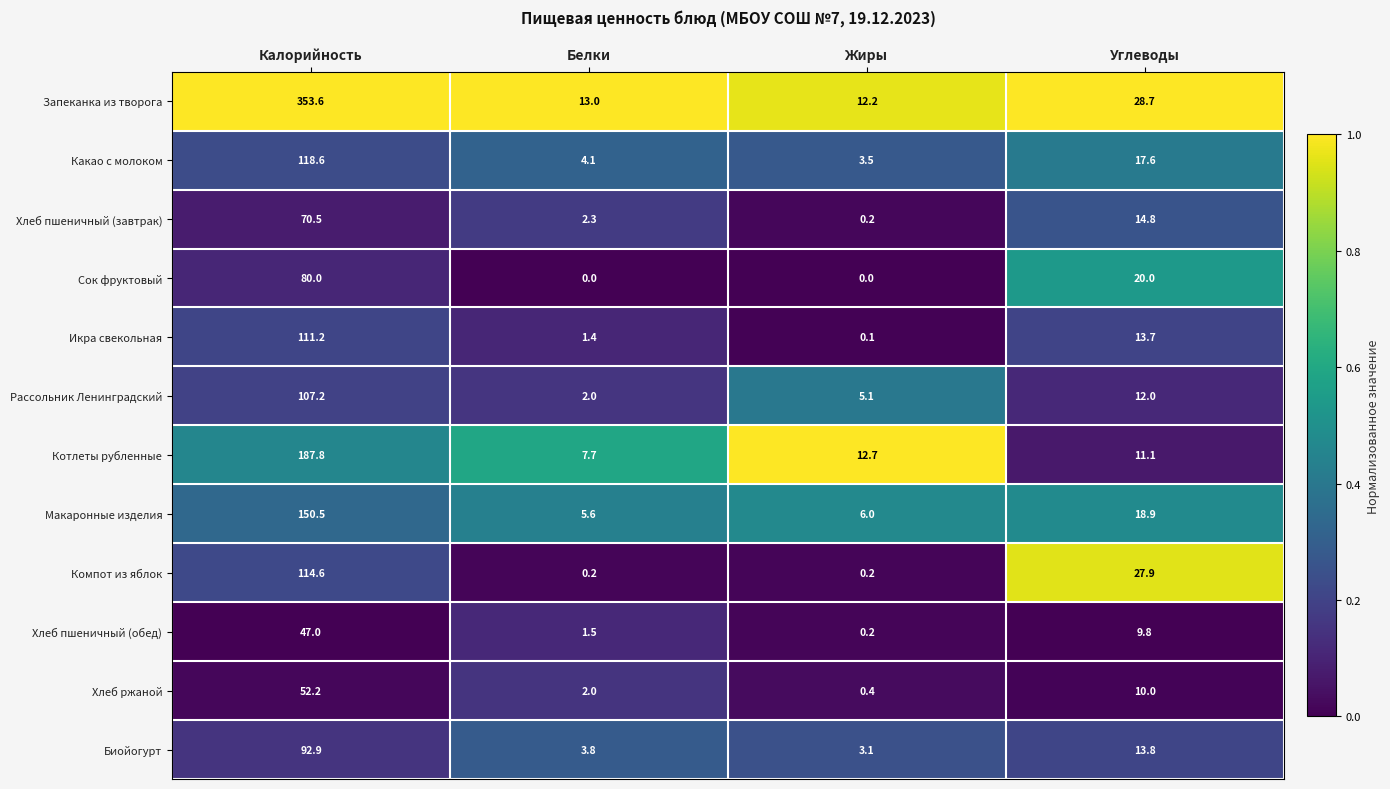

Rank the series by their maximum value, from highest to lowest.

Запеканка из творога, Котлеты рубленные, Макаронные изделия, Какао с молоком, Компот из яблок, Икра свекольная, Рассольник Ленинградский, Биойогурт, Сок фруктовый, Хлеб пшеничный (завтрак), Хлеб ржаной, Хлеб пшеничный (обед)